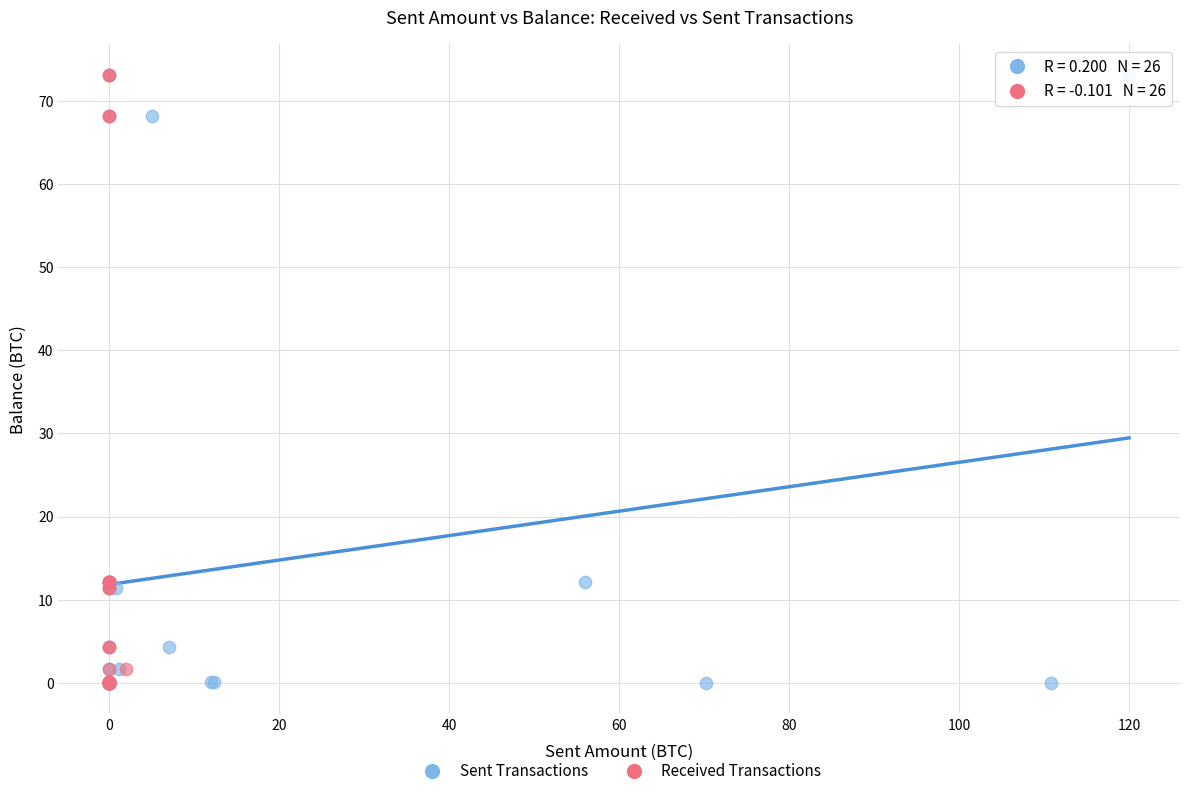

What are all the series names shown in the legend?

Sent Transactions, Received Transactions